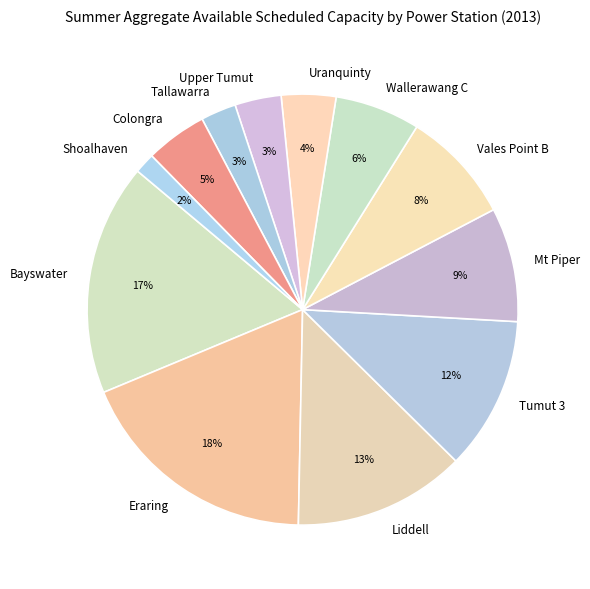

To the nearest percent, what is the average slice percentage?

8%